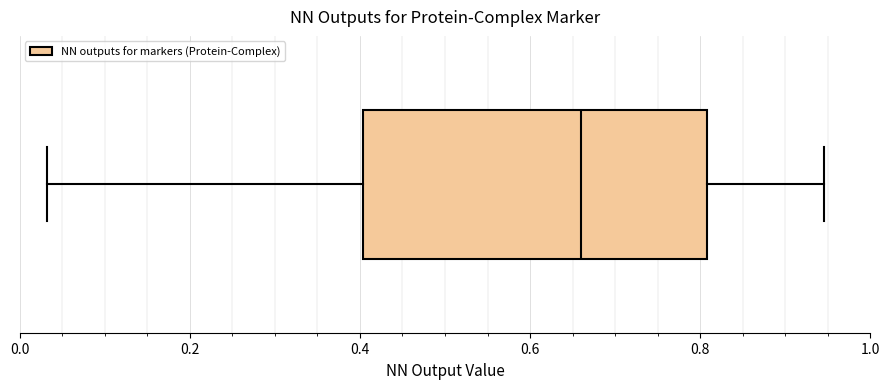

Where does the left whisker of the box end on the x-axis? The values are not printed on the chart, so give them approximately, as read against the axis.

0.04